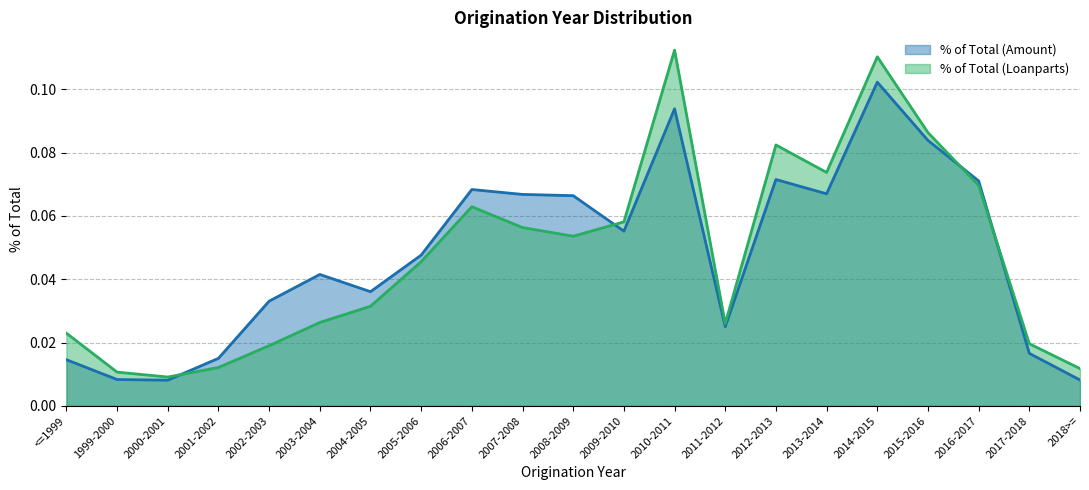

Rank the series at 2017-2018 from lowest to highest value.

% of Total (Amount), % of Total (Loanparts)